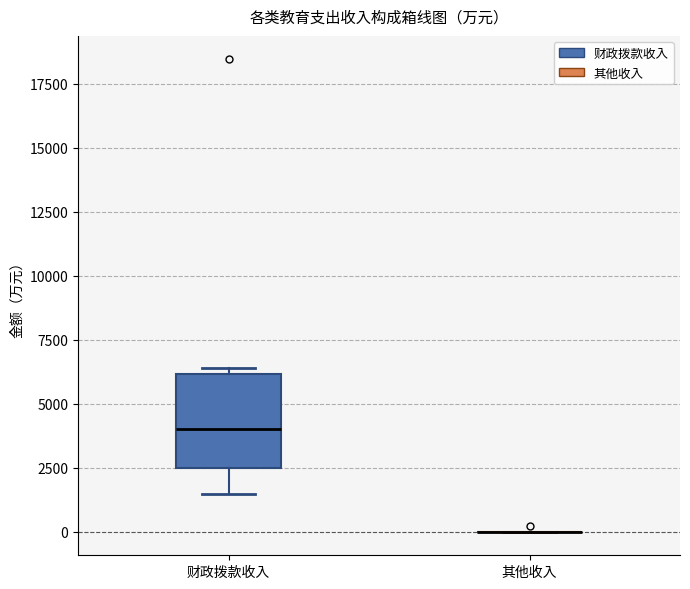

Which box is the tallest, from its lower edge to its upper edge?

财政拨款收入